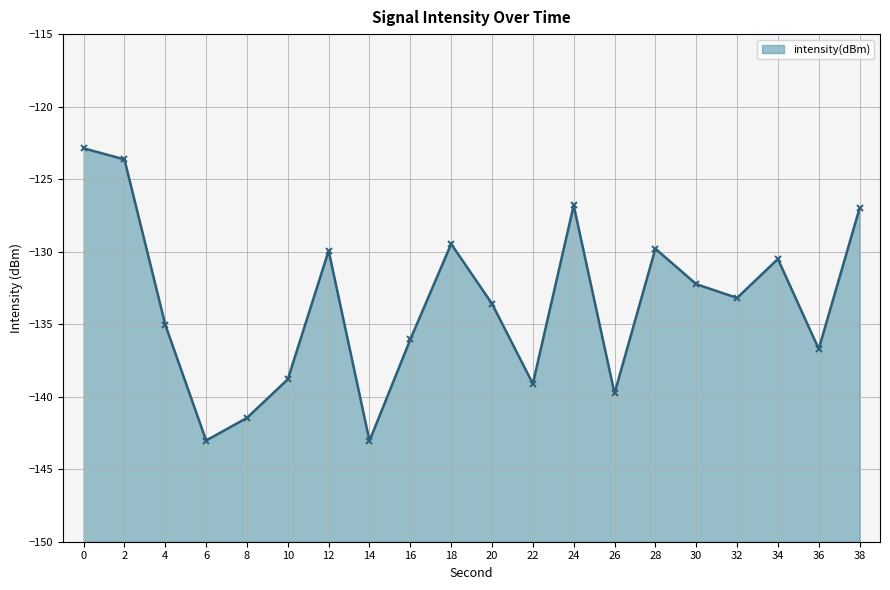

List the labels in order of value, largest first.

0, 2, 24, 38, 18, 28, 12, 34, 30, 32, 20, 4, 16, 36, 10, 22, 26, 8, 6, 14